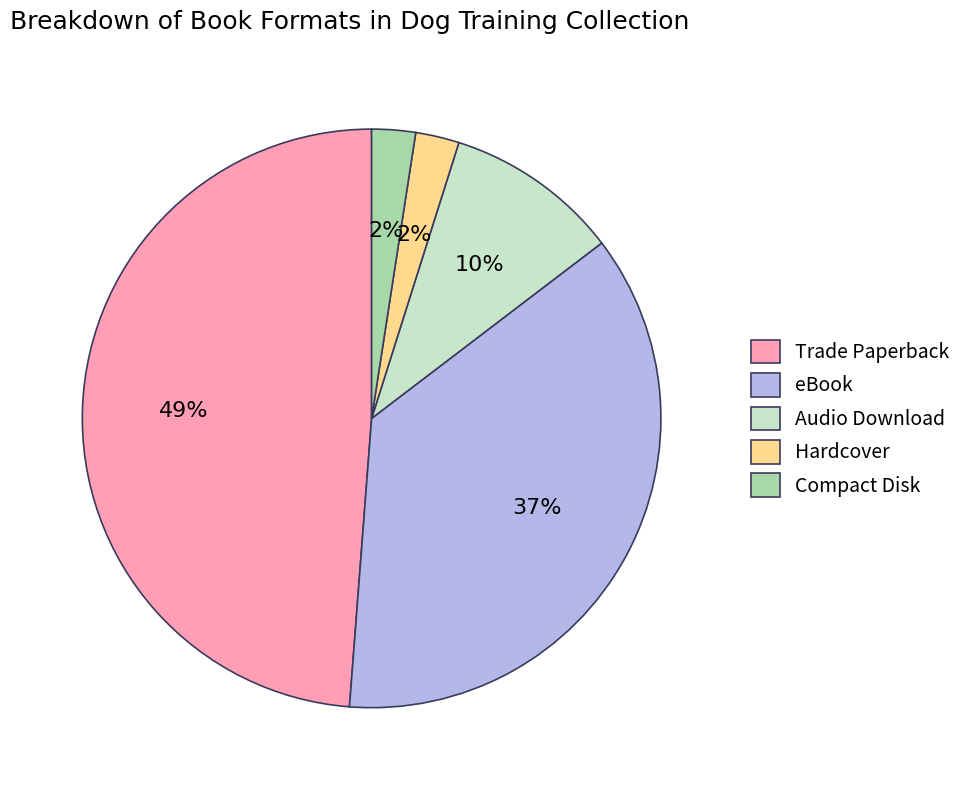

To the nearest percent, what percentage of the pie is Audio Download?

10%